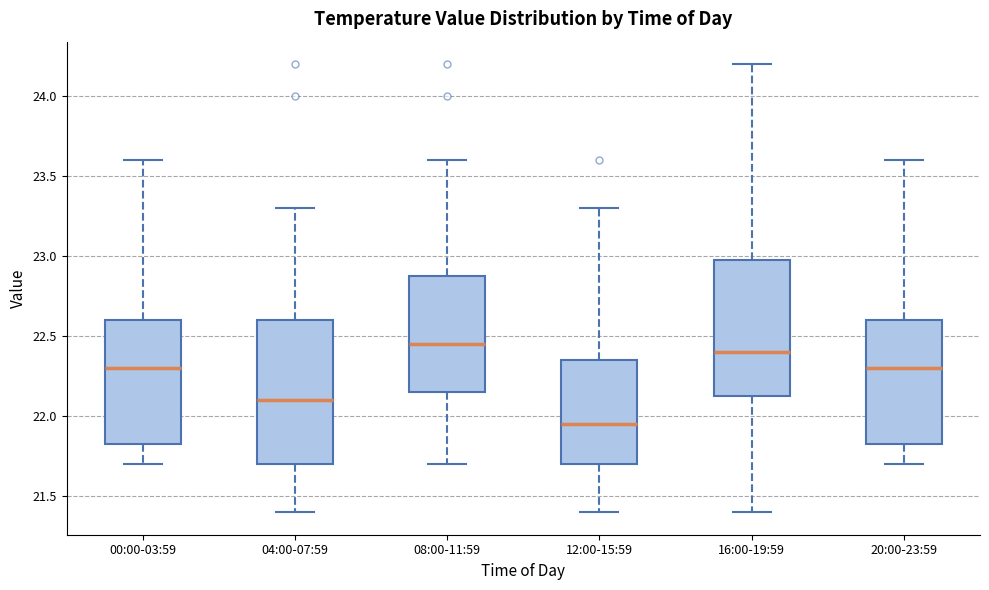

Which box is the tallest, from its lower edge to its upper edge?

04:00-07:59